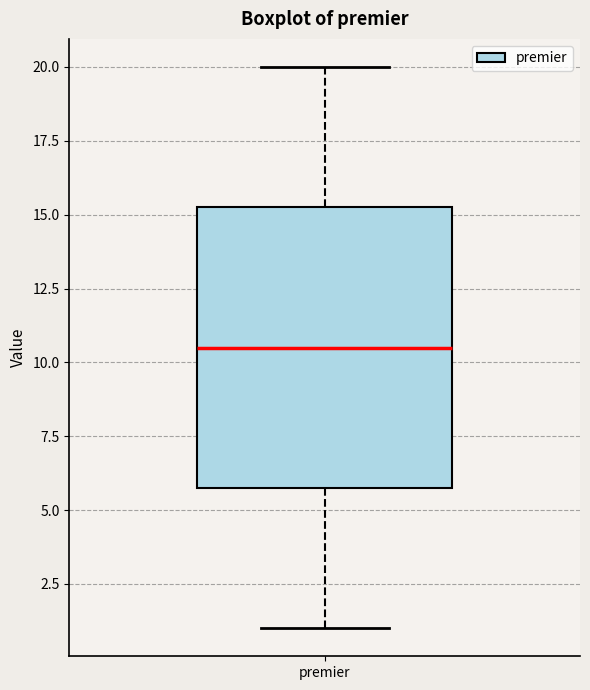

Where is the lower edge of the box for premier on the y-axis? The values are not printed on the chart, so give them approximately, as read against the axis.

6.0